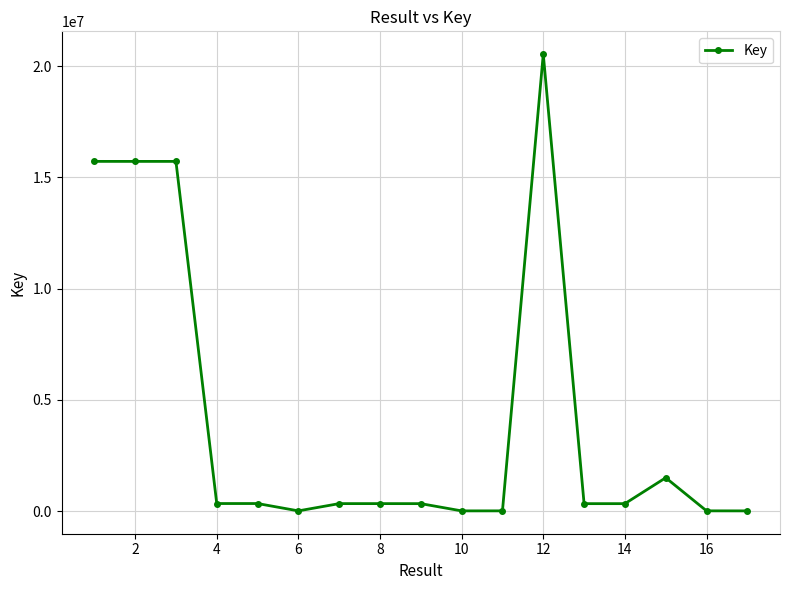

What is the sum of all values?

71550139